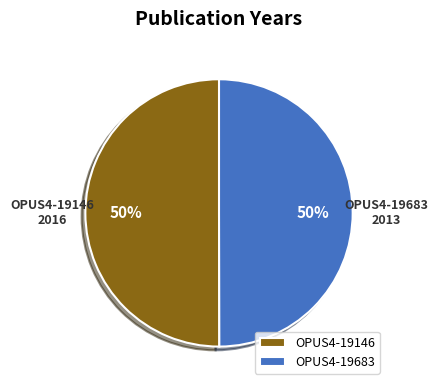

What is the ratio of the value at OPUS4-19683 to the value at OPUS4-19146?

1.0